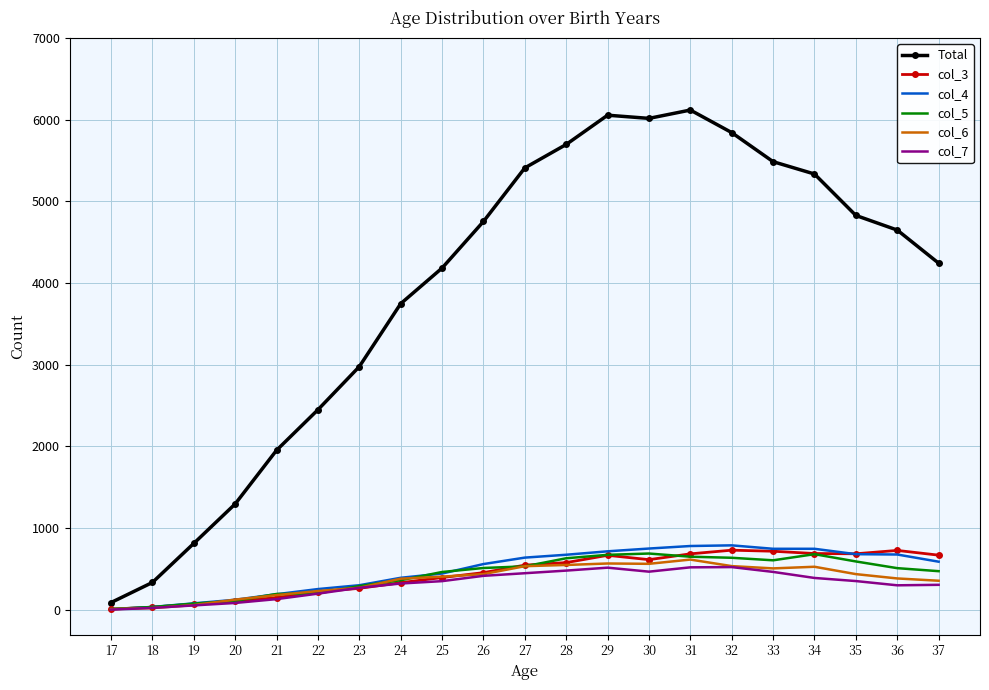

At how many categories does at least one series exceed 2638?

15